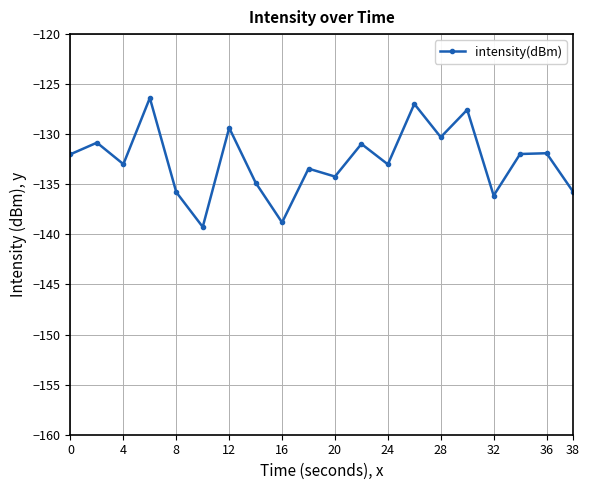

What is the greatest value displayed?

-126.4